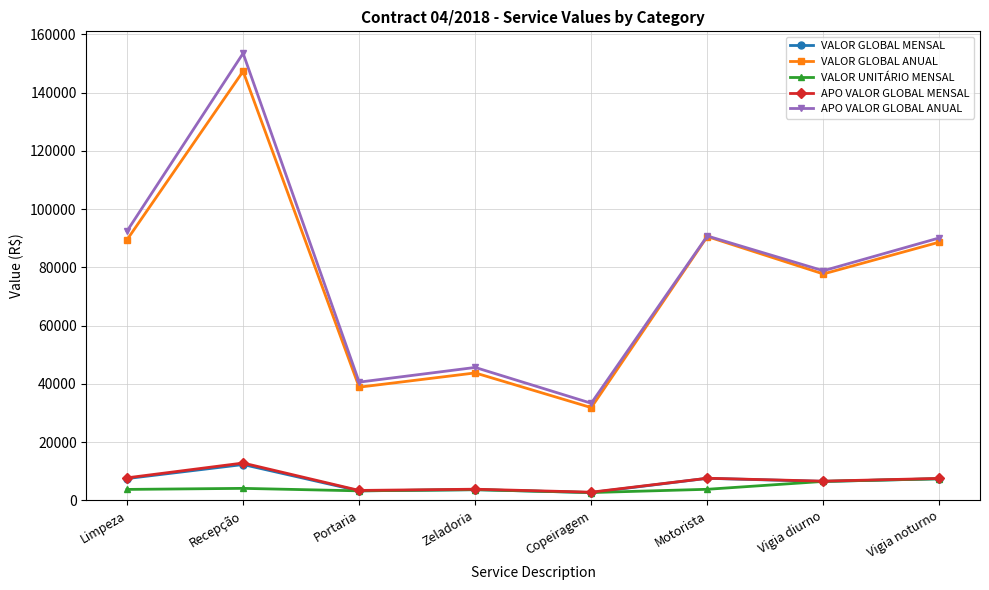

The VALOR UNITÁRIO MENSAL series shows 3774.2 at Motorista. True or false?

True